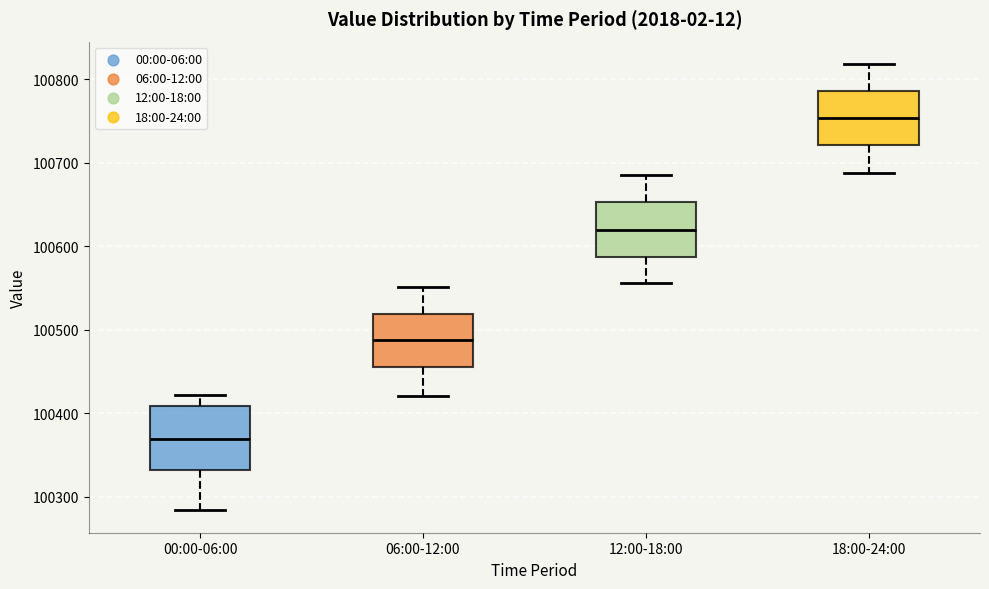

Reading left to right, transcribe this box plot: for each box, give where its median line is, the range the box spans, and where its two whiskers end, as read against the y-axis. The values are not printed on the chart, so give them approximately, as read against the axis.

00:00-06:00: median 100370, box 100330 to 100410, whiskers 100280 to 100420
06:00-12:00: median 100490, box 100460 to 100520, whiskers 100420 to 100550
12:00-18:00: median 100620, box 100590 to 100650, whiskers 100560 to 100680
18:00-24:00: median 100750, box 100720 to 100790, whiskers 100690 to 100820